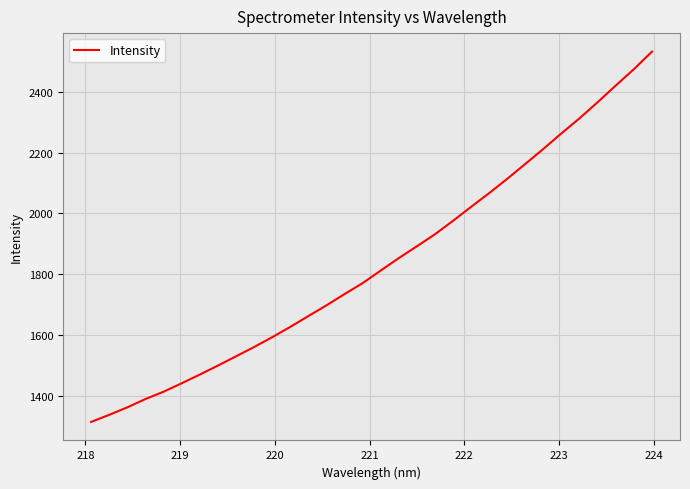

What is the difference between the maximum and minimum values?

1216.4